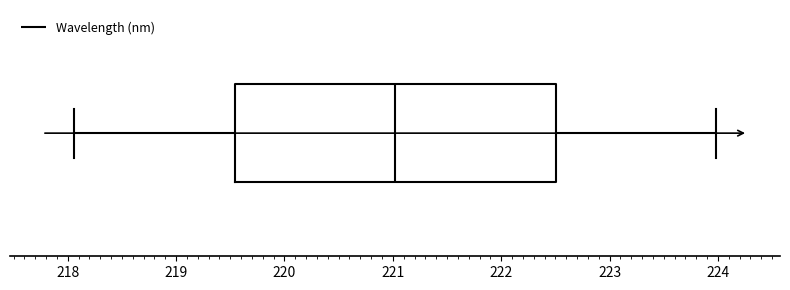

Read this box plot against the x-axis: the position of the median line, the range covered by the box, and the ends of both whiskers. The values are not printed on the chart, so give them approximately, as read against the axis.

median 221.0, box 219.5 to 222.5, whiskers 218.1 to 224.0